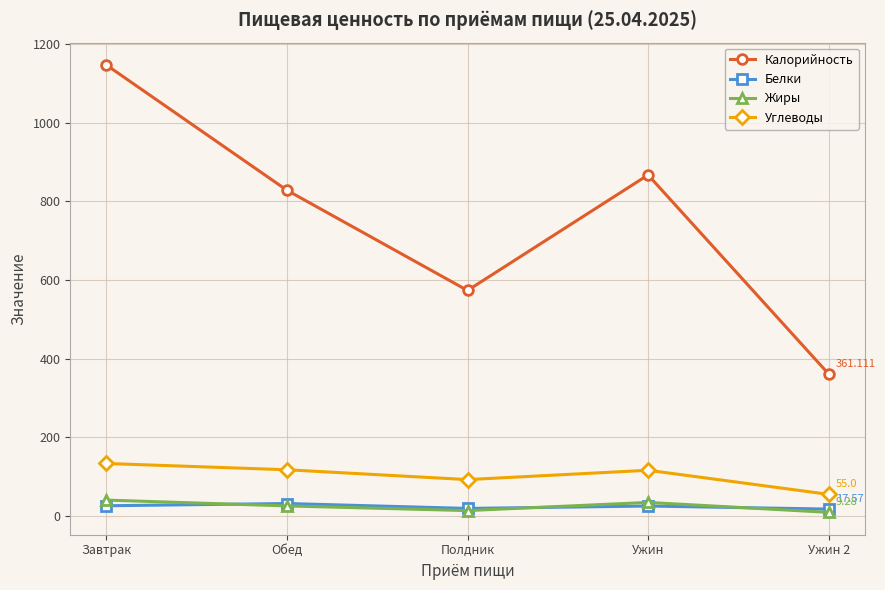

Which label corresponds to the largest value in the chart?

Завтрак